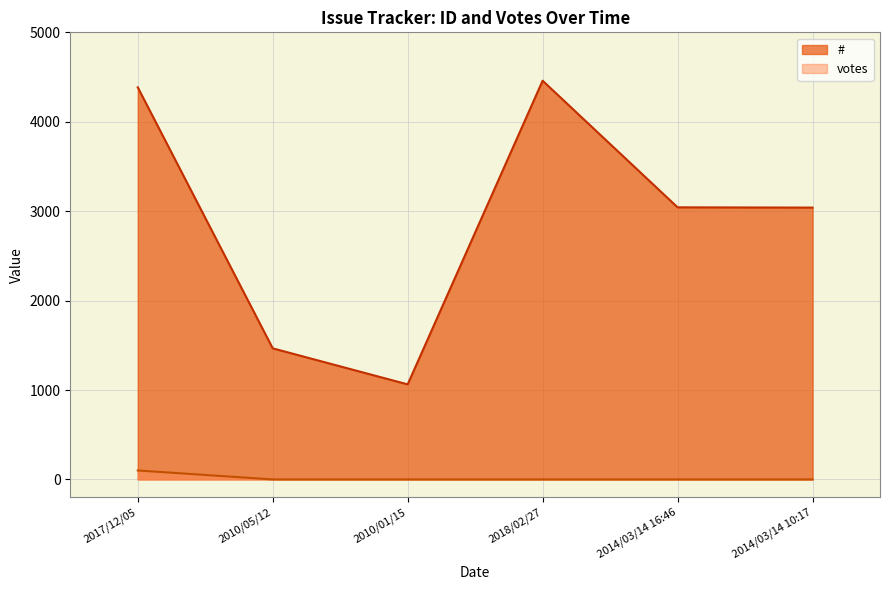

At 2014/03/14 10:17, list the series in order from smallest to largest.

votes, #